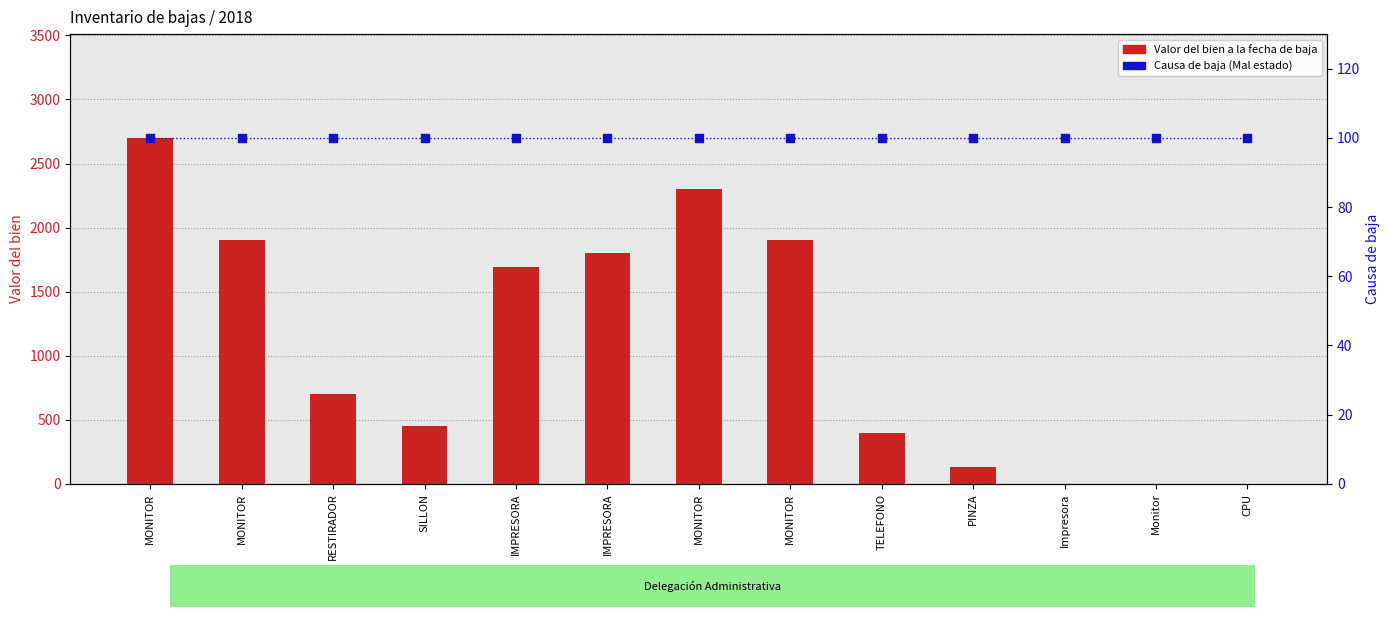

Is the value of Valor del bien a la fecha de baja at RESTIRADOR greater than the value of Causa de baja (Mal estado) at PINZA?

Yes